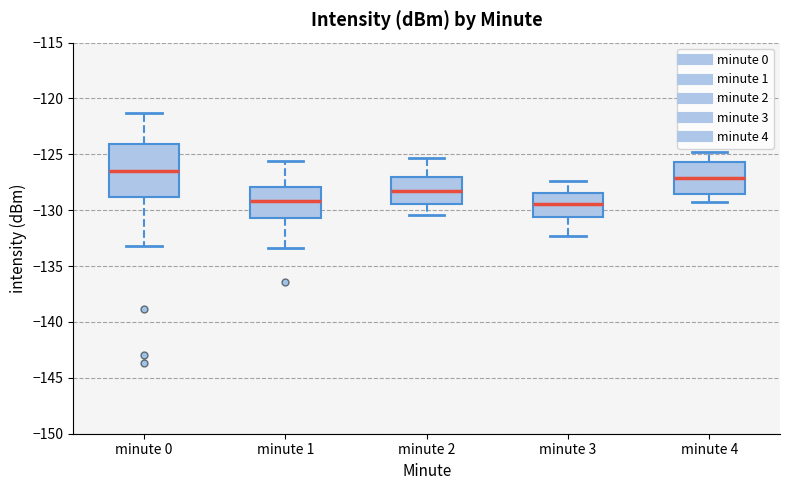

Comparing the boxes themselves (not the whiskers), which one is the tallest?

minute 0